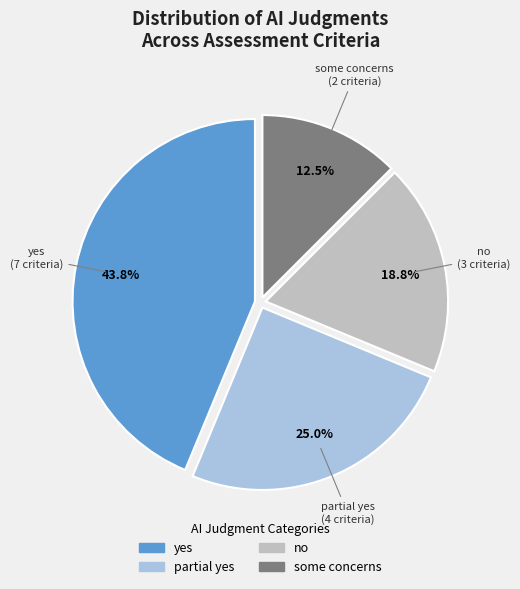

Count the number of slices in the pie.

4